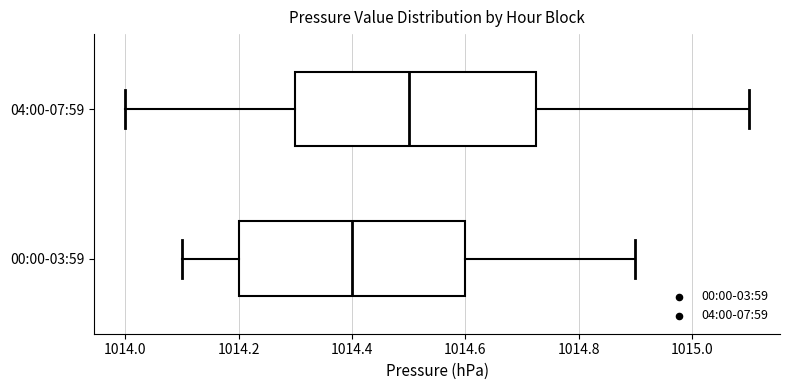

Which box is the widest, from its left edge to its right edge?

04:00-07:59